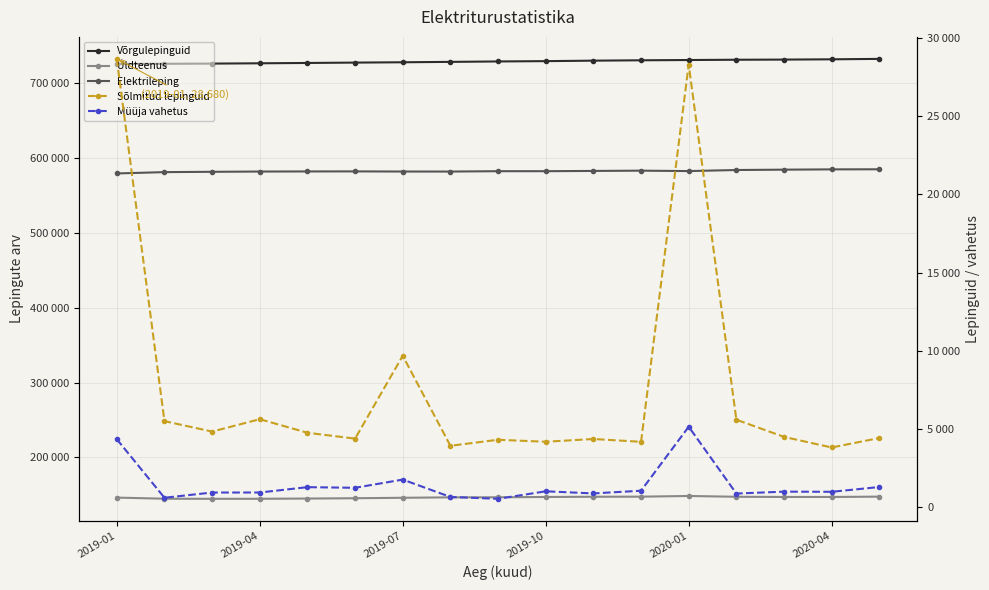

Reading right to left, transcribe all the data shown in this chart.

Võrgulepinguid: 732569	731996	731631	731423	731055	730692	730205	729558	729146	728568	728041	727612	727121	726673	726279	726004	725716
Üldteenus: 147531	147094	147100	147365	148423	147500	147386	147083	146676	146572	146020	145404	144980	144664	144629	144764	146255
Elektrileping: 585038	584902	584531	584058	582632	583192	582819	582475	582470	581996	582021	582208	582141	582009	581650	581240	579461
Sõlmitud lepinguid: 4414	3807	4486	5585	28320	4171	4351	4174	4302	3916	9676	4374	4750	5618	4825	5495	28680
Müüja vahetus: 1277	971	980	859	5136	1040	867	1003	522	641	1753	1227	1268	926	924	590	4338